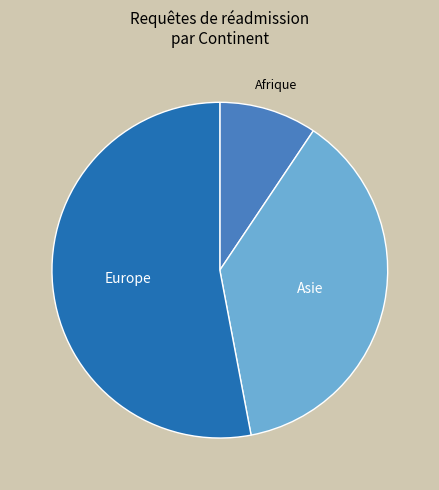

How many slices are in this pie chart?

3